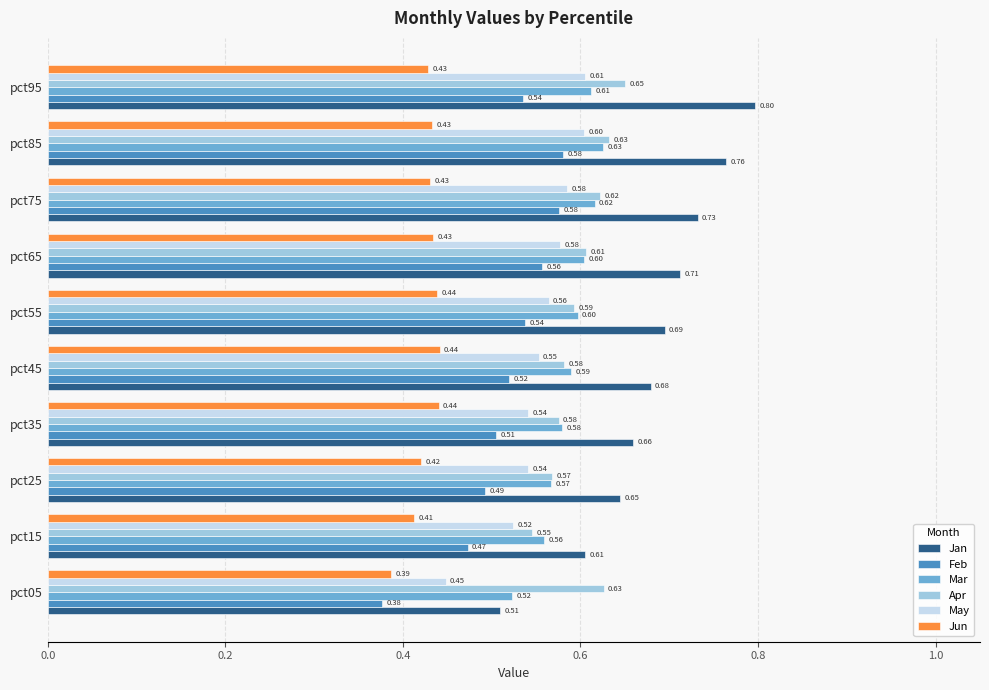

Which series has the largest range (max minus min)?

Jan